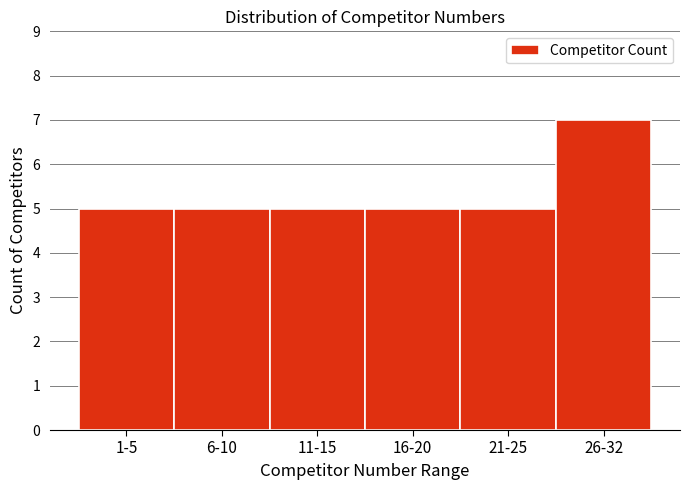

Reading right to left, list all the values displayed in this chart.

26-32=7	21-25=5	16-20=5	11-15=5	6-10=5	1-5=5